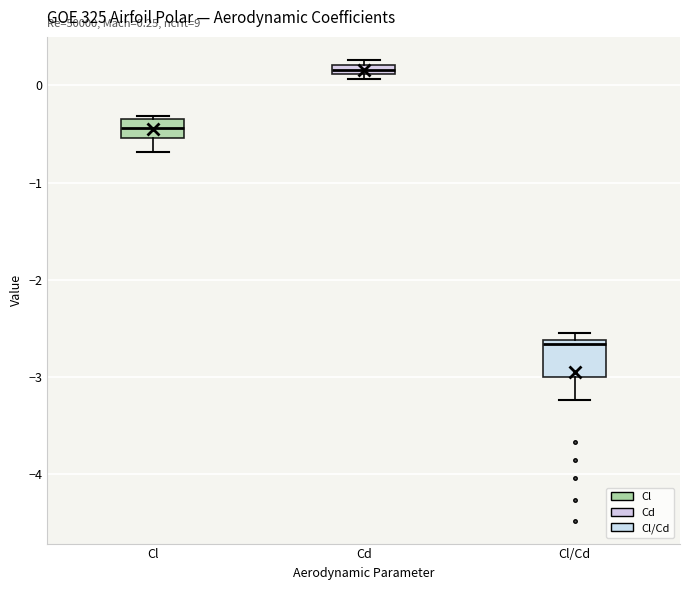

Which box has the lowest median line?

Cl/Cd